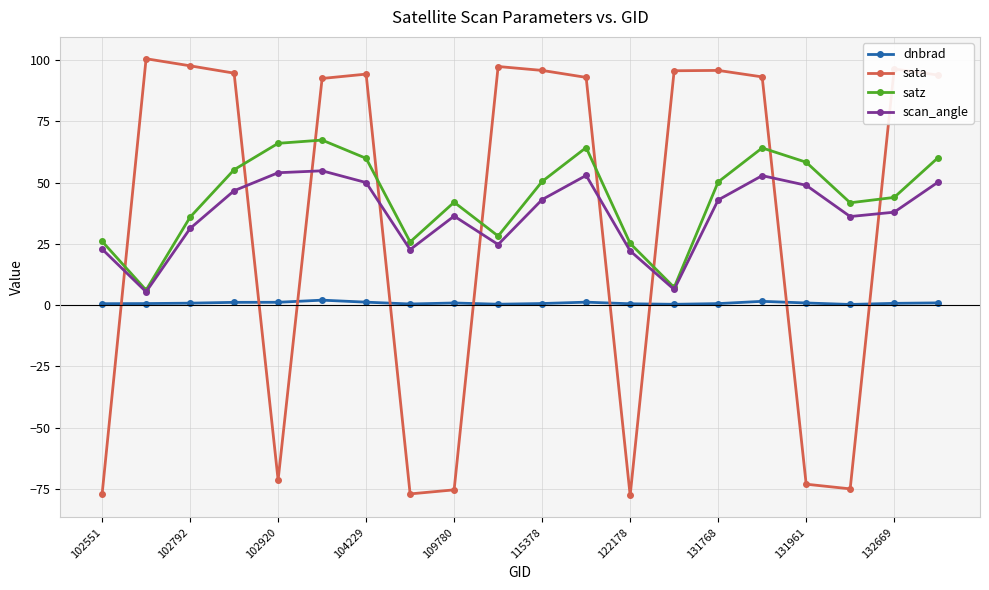

How many lines are shown in the chart?

4